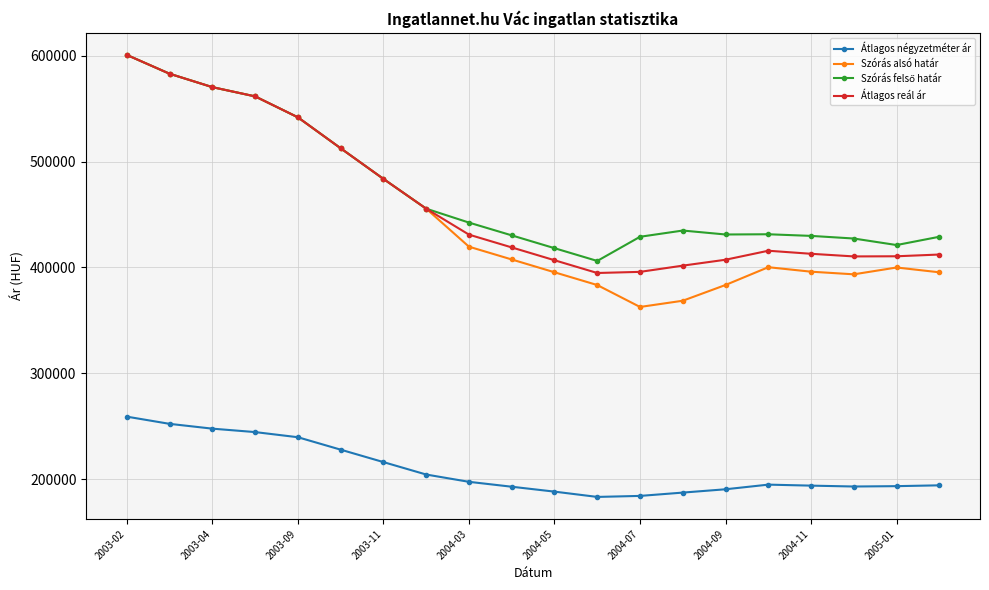

True or false: Szórás alsó határ and Átlagos négyzetméter ár cross at least once.

False